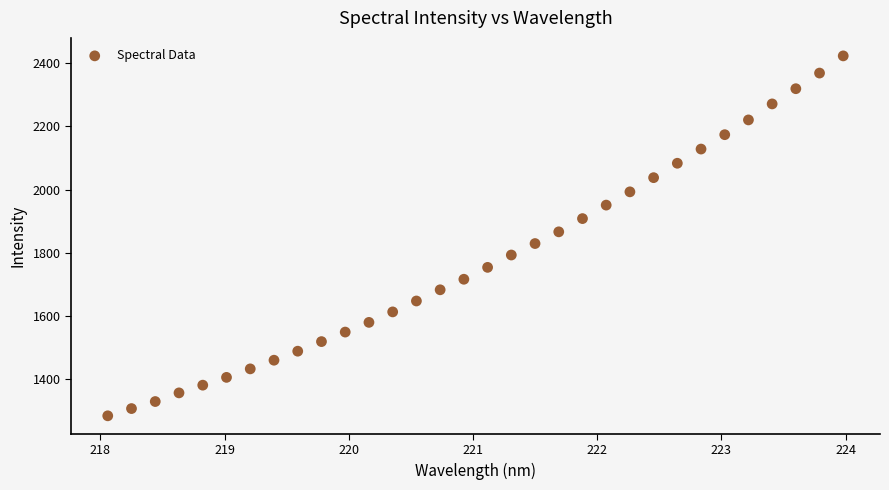

What is the range of X values (max minus min)?

5.9